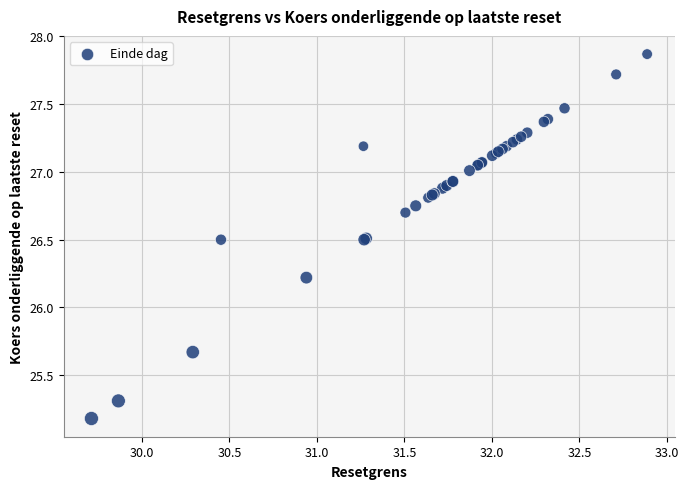

What Y value in the scatter plot is closest to 26?

26.2